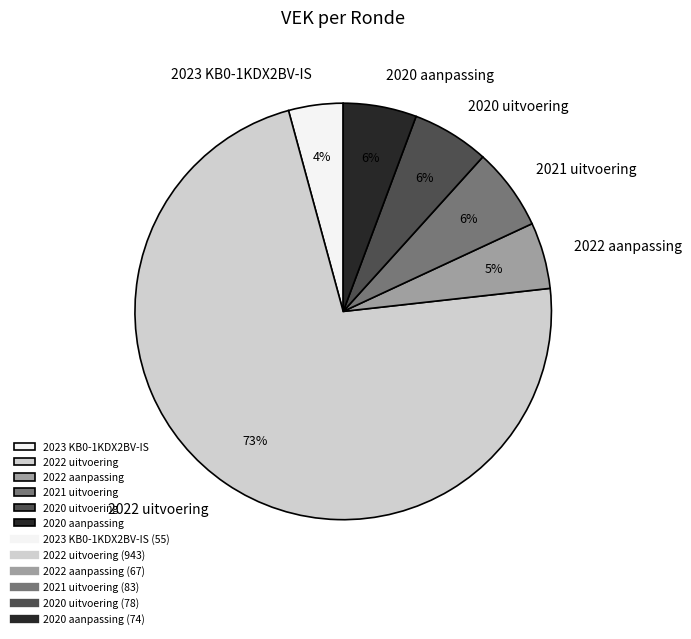

To the nearest percent, what portion does 2020 aanpassing represent?

6%